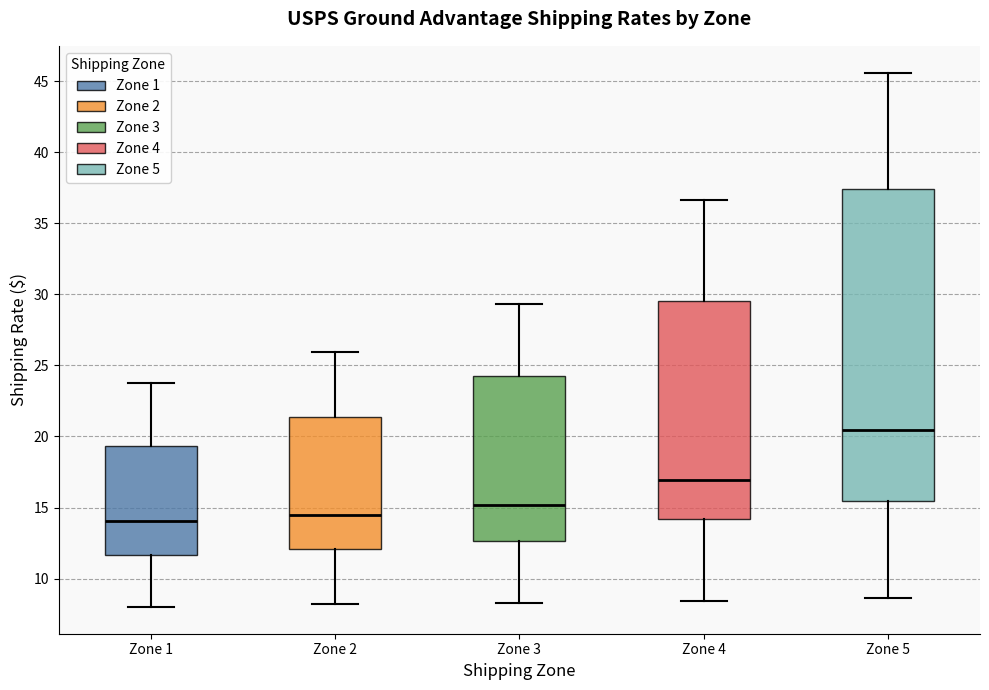

Reading left to right, read every box against the y-axis: the position of its median line, the range the box covers, and the ends of its whiskers. The values are not printed on the chart, so give them approximately, as read against the axis.

Zone 1: median 14.0, box 11.5 to 19.5, whiskers 8.0 to 24.0
Zone 2: median 14.5, box 12.0 to 21.5, whiskers 8.0 to 26.0
Zone 3: median 15.0, box 12.5 to 24.0, whiskers 8.5 to 29.5
Zone 4: median 17.0, box 14.0 to 29.5, whiskers 8.5 to 36.5
Zone 5: median 20.5, box 15.5 to 37.5, whiskers 8.5 to 45.5